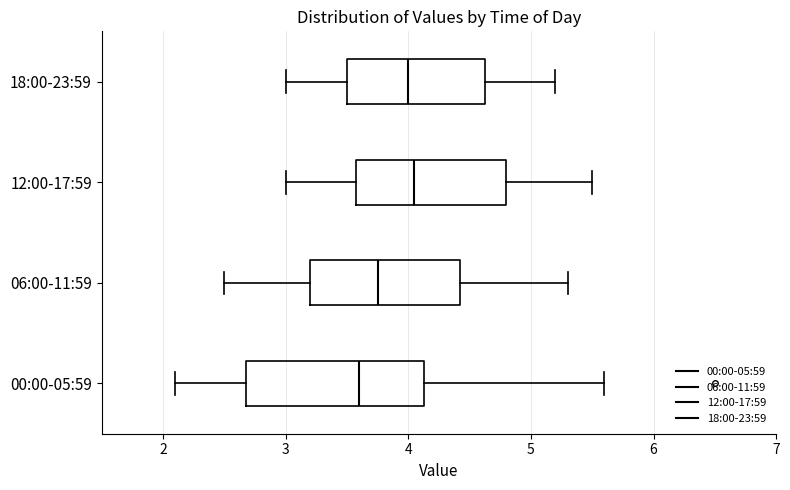

Reading bottom to top, read every box against the x-axis: the position of its median line, the range the box covers, and the ends of its whiskers. The values are not printed on the chart, so give them approximately, as read against the axis.

00:00-05:59: median 3.6, box 2.7 to 4.1, whiskers 2.1 to 5.6
06:00-11:59: median 3.8, box 3.2 to 4.4, whiskers 2.5 to 5.3
12:00-17:59: median 4.1, box 3.6 to 4.8, whiskers 3.0 to 5.5
18:00-23:59: median 4.0, box 3.5 to 4.6, whiskers 3.0 to 5.2